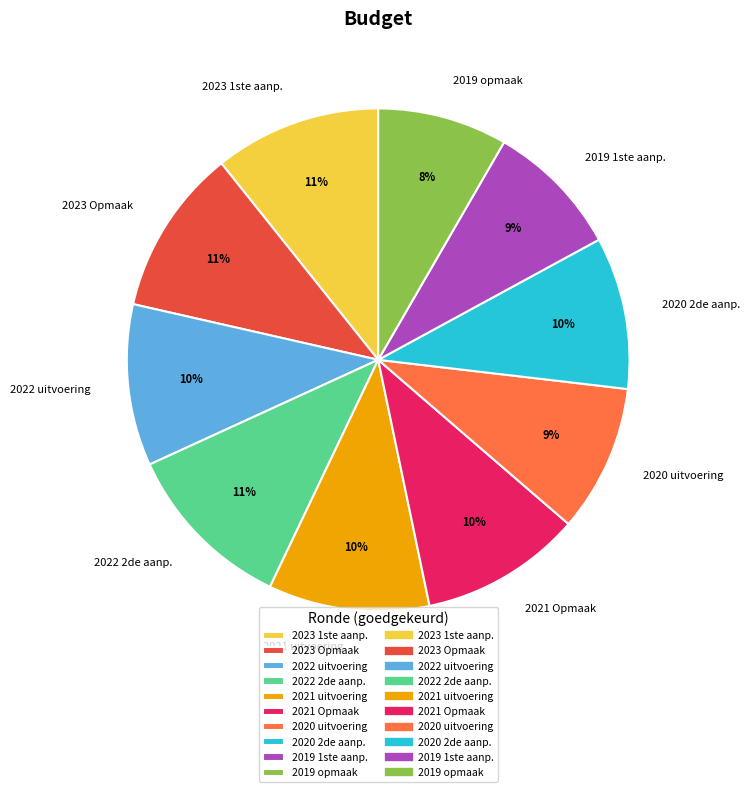

To the nearest percent, what portion does 2023 1ste aanp. represent?

11%